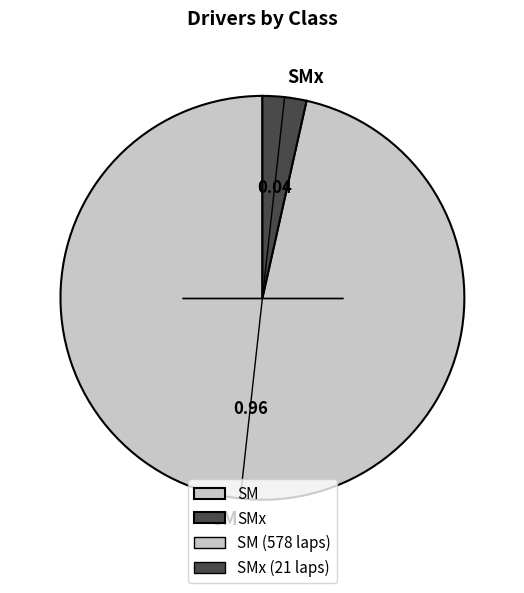

Is there any slice that represents more than half of the pie?

Yes